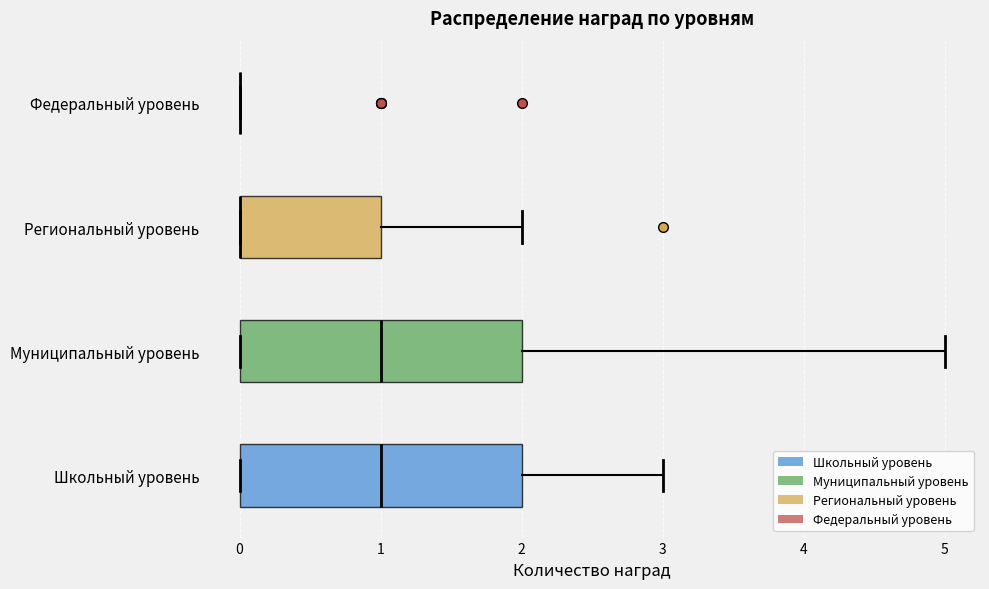

Reading bottom to top, read every box against the x-axis: the position of its median line, the range the box covers, and the ends of its whiskers. The values are not printed on the chart, so give them approximately, as read against the axis.

Школьный уровень: median 1, box 0 to 2, whiskers 0 to 3
Муниципальный уровень: median 1, box 0 to 2, whiskers 0 to 5
Региональный уровень: median 0 (drawn on the box's left edge), box 0 to 1, whiskers 0 to 2
Федеральный уровень: box collapsed to a line at 0, whiskers 0 to 0